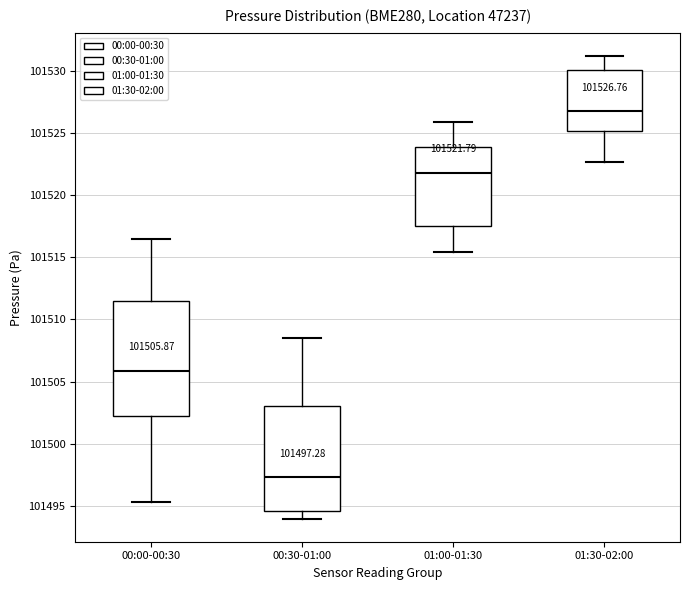

Comparing the boxes themselves (not the whiskers), which one is the tallest?

00:00-00:30